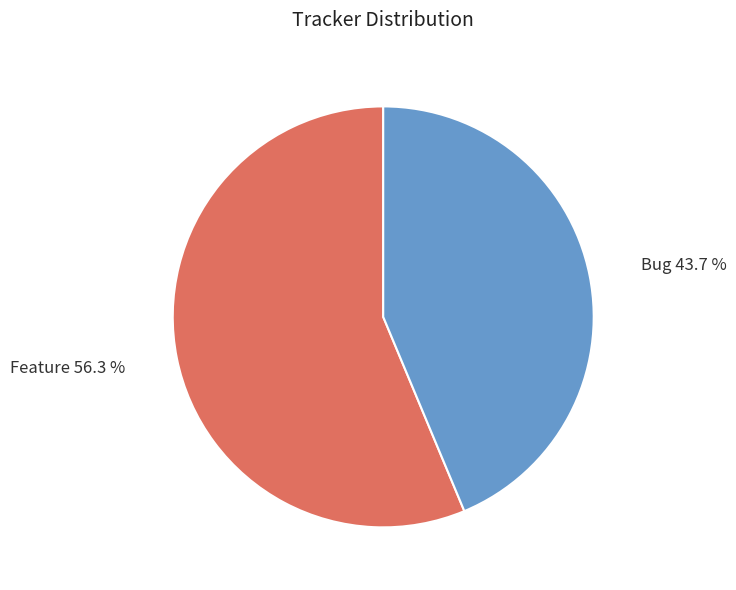

To the nearest percent, what is the difference between the largest and smallest slice percentages?

13%